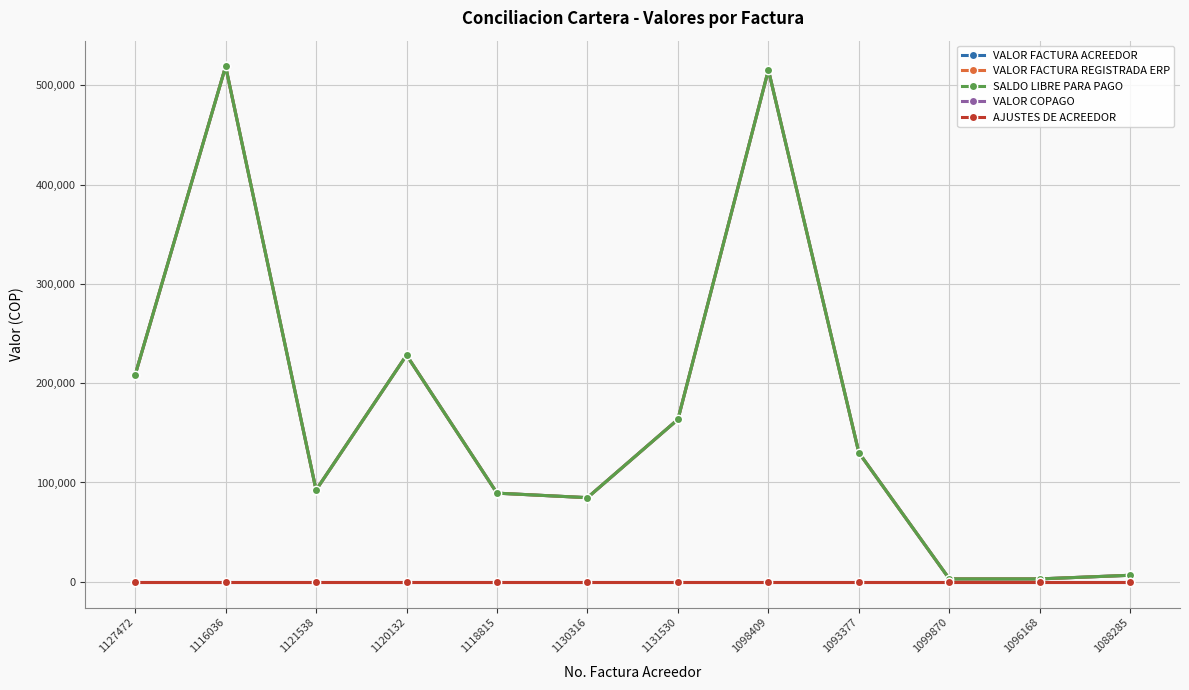

Does the chart display data point markers on the line(s)?

Yes